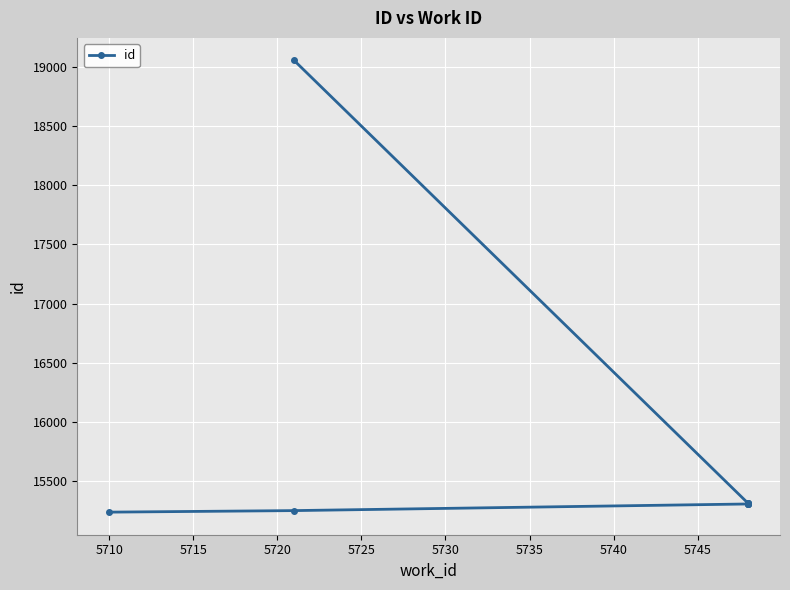

How many lines are shown in the chart?

1